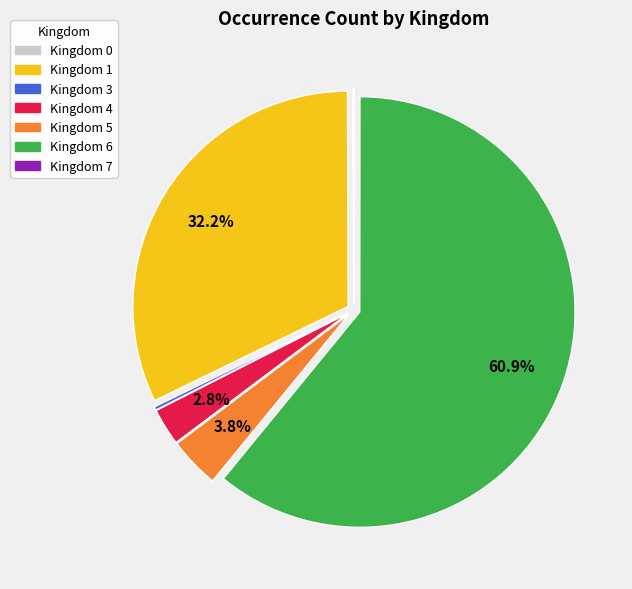

Is there any slice that represents more than half of the pie?

Yes